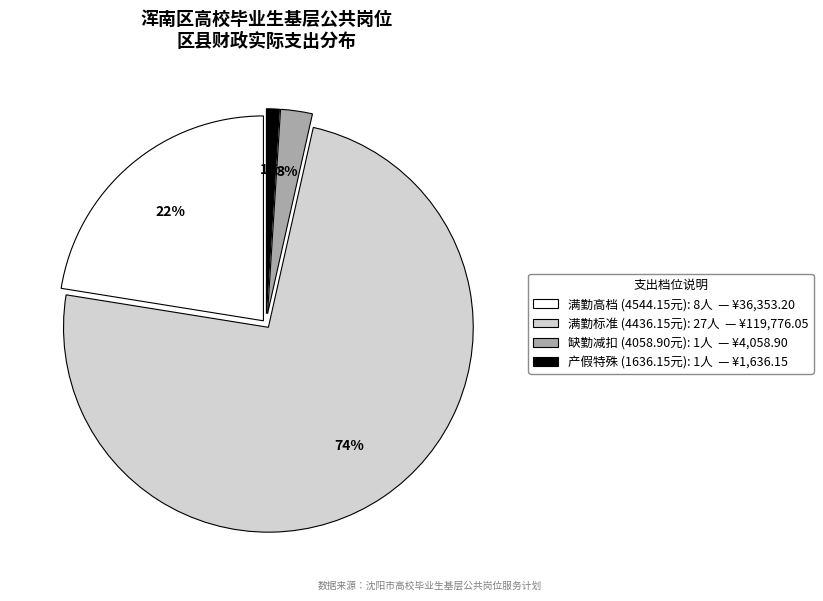

Count the number of slices in the pie.

4